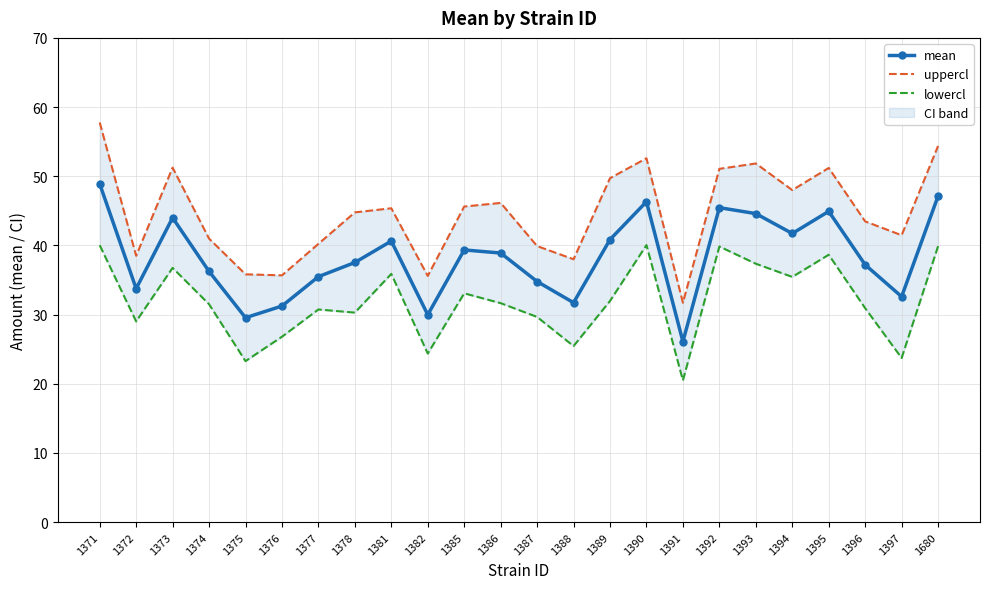

Reading right to left, transcribe all the data shown in this chart.

mean: 1680=47.1	1397=32.6	1396=37.2	1395=44.9	1394=41.7	1393=44.6	1392=45.5	1391=26.1	1390=46.3	1389=40.9	1388=31.7	1387=34.8	1386=38.9	1385=39.4	1382=30.0	1381=40.6	1378=37.5	1377=35.5	1376=31.2	1375=29.6	1374=36.2	1373=44.0	1372=33.8	1371=48.9
uppercl: 1680=54.4	1397=41.5	1396=43.5	1395=51.2	1394=48.0	1393=51.8	1392=51.1	1391=31.7	1390=52.6	1389=49.7	1388=38.0	1387=39.9	1386=46.1	1385=45.6	1382=35.6	1381=45.4	1378=44.8	1377=40.2	1376=35.7	1375=35.8	1374=41.0	1373=51.2	1372=38.5	1371=57.8
lowercl: 1680=39.9	1397=23.7	1396=30.9	1395=38.7	1394=35.5	1393=37.4	1392=39.8	1391=20.5	1390=40.1	1389=32.0	1388=25.5	1387=29.7	1386=31.7	1385=33.1	1382=24.4	1381=35.9	1378=30.3	1377=30.7	1376=26.8	1375=23.3	1374=31.5	1373=36.8	1372=29.0	1371=40.0